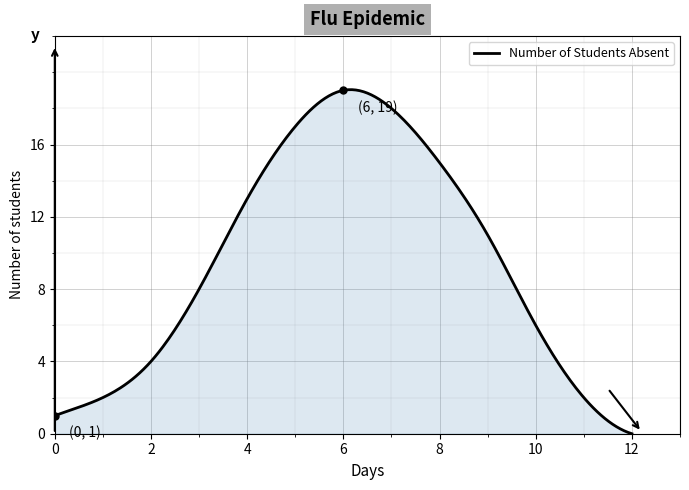

What is the difference between the maximum and minimum values?

19.0